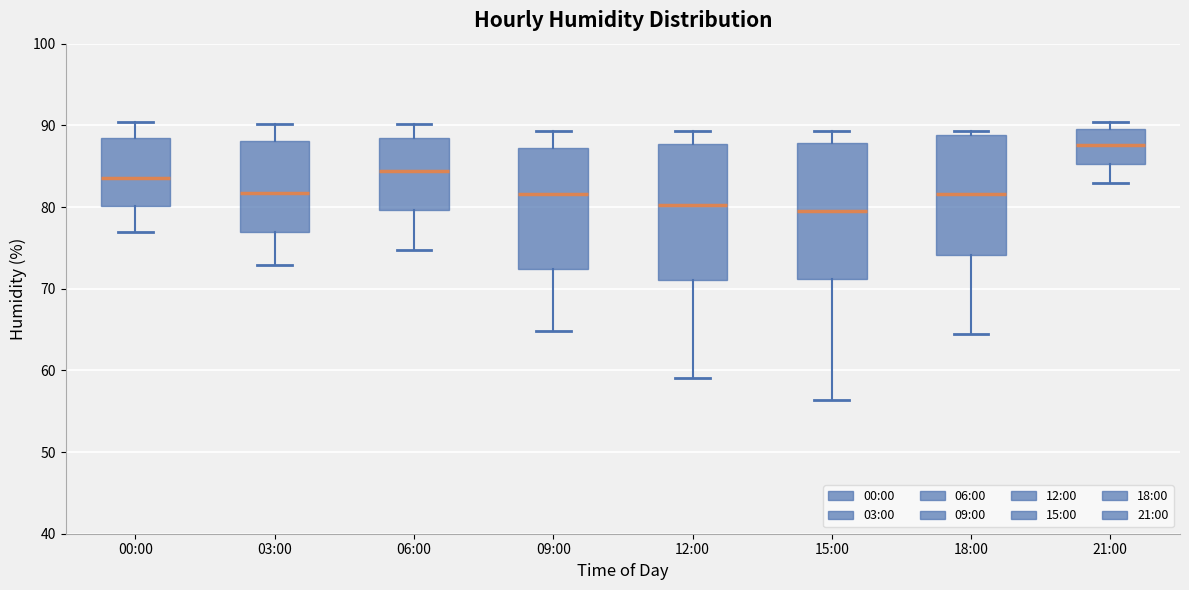

Where is the upper edge of the box for 00:00 on the y-axis? The values are not printed on the chart, so give them approximately, as read against the axis.

89